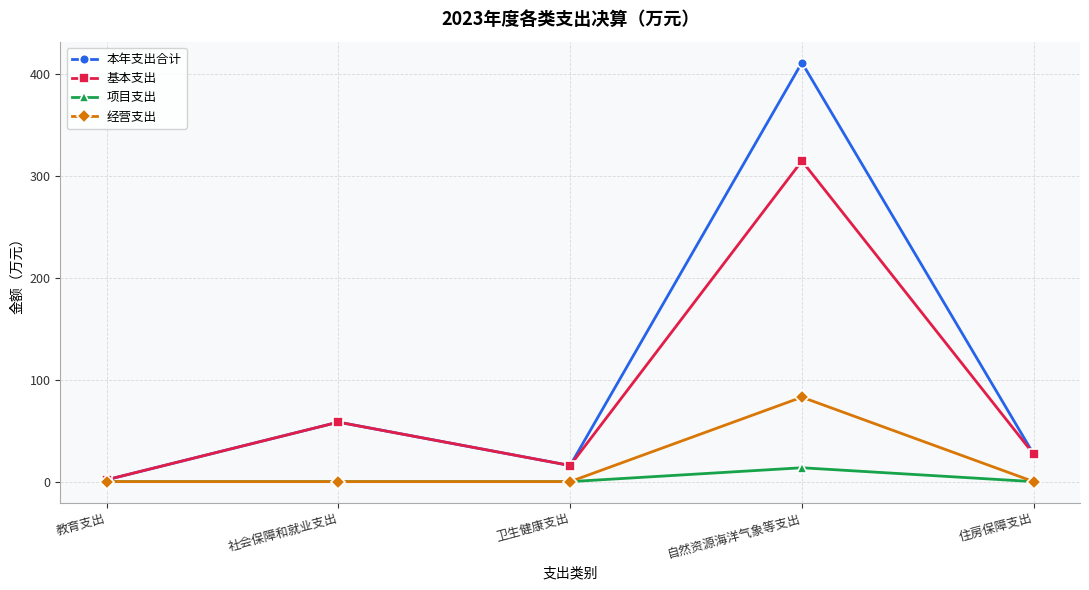

What is the spread (max minus min) of values at 卫生健康支出?

15.8